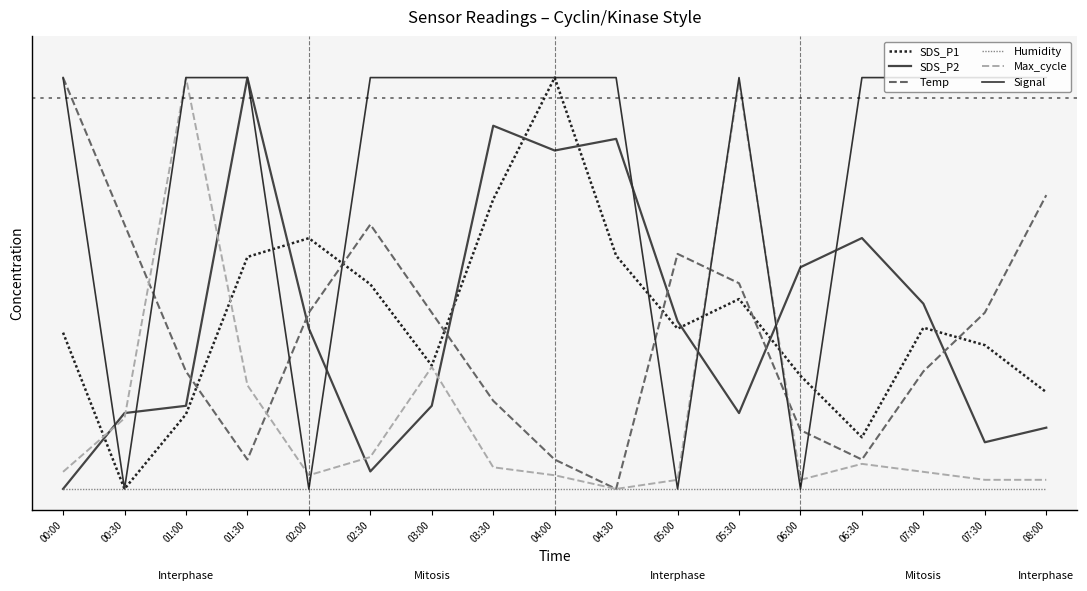

Which series ends up on top after the final intersection of Max_cycle and SDS_P1?

SDS_P1